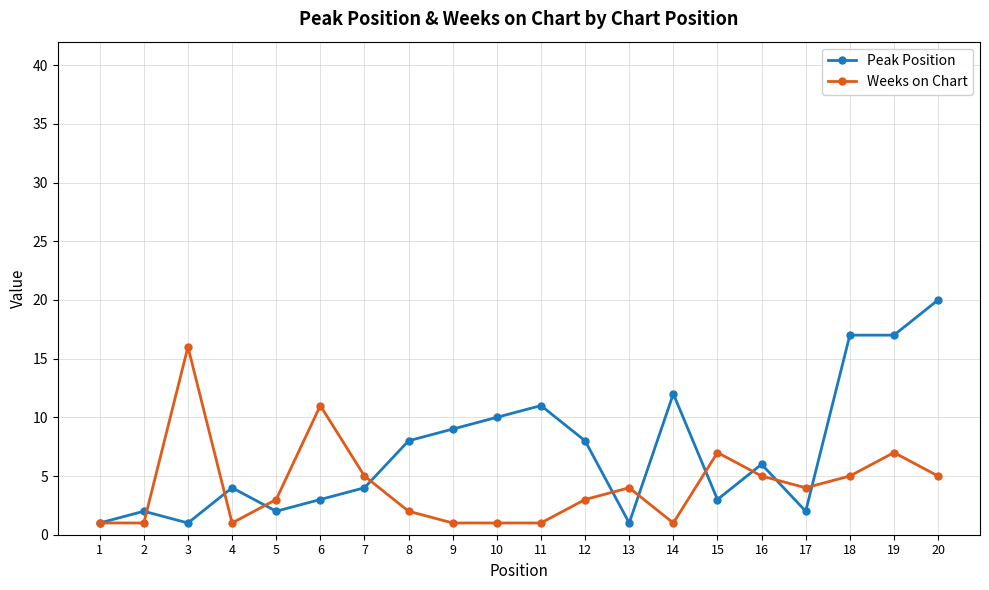

What is the value of the Peak Position point at the 10th from the left?

10